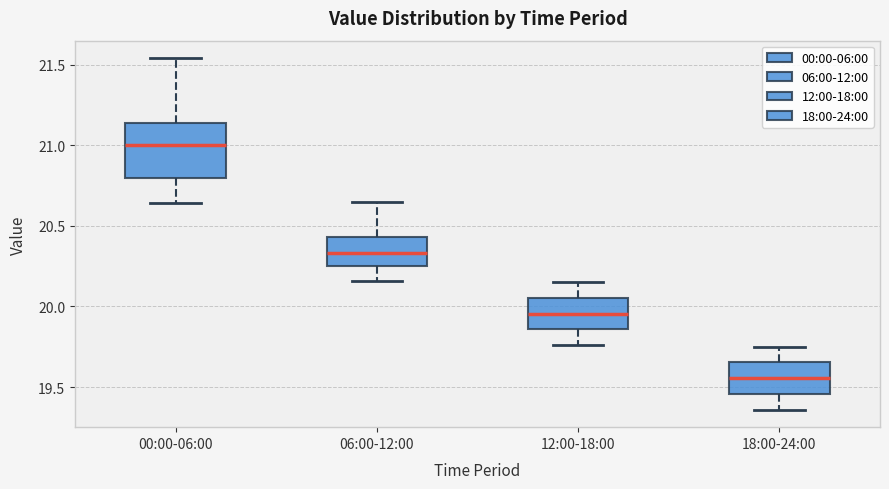

Comparing the boxes themselves (not the whiskers), which one is the tallest?

00:00-06:00